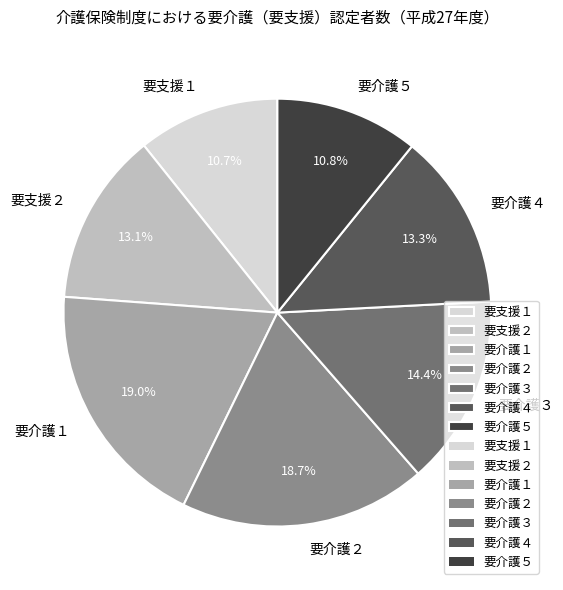

To the nearest percent, what percentage of the pie is 要介護３?

14%